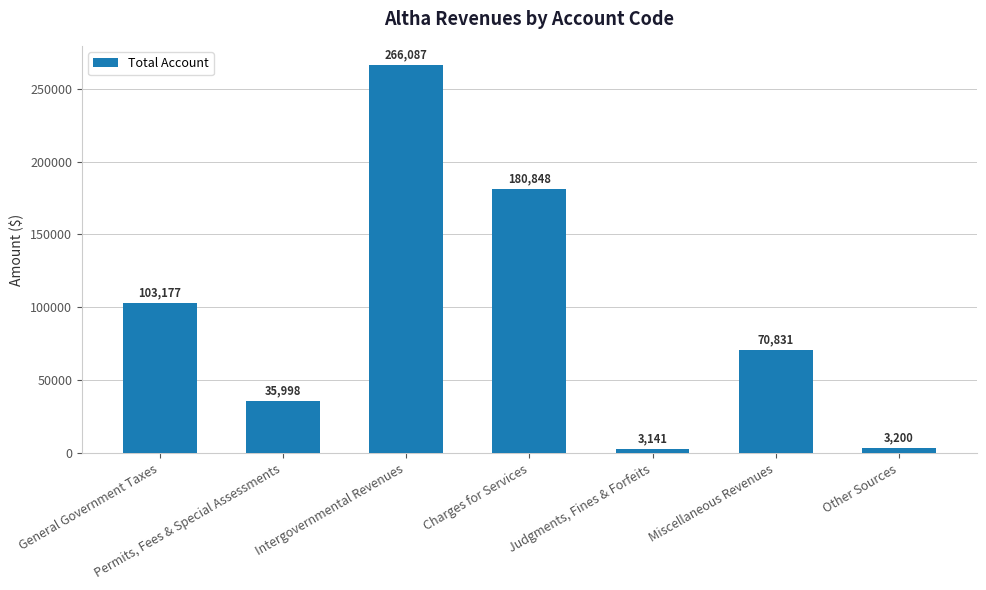

List the labels in order of value, largest first.

Intergovernmental Revenues, Charges for Services, General Government Taxes, Miscellaneous Revenues, Permits, Fees & Special Assessments, Other Sources, Judgments, Fines & Forfeits